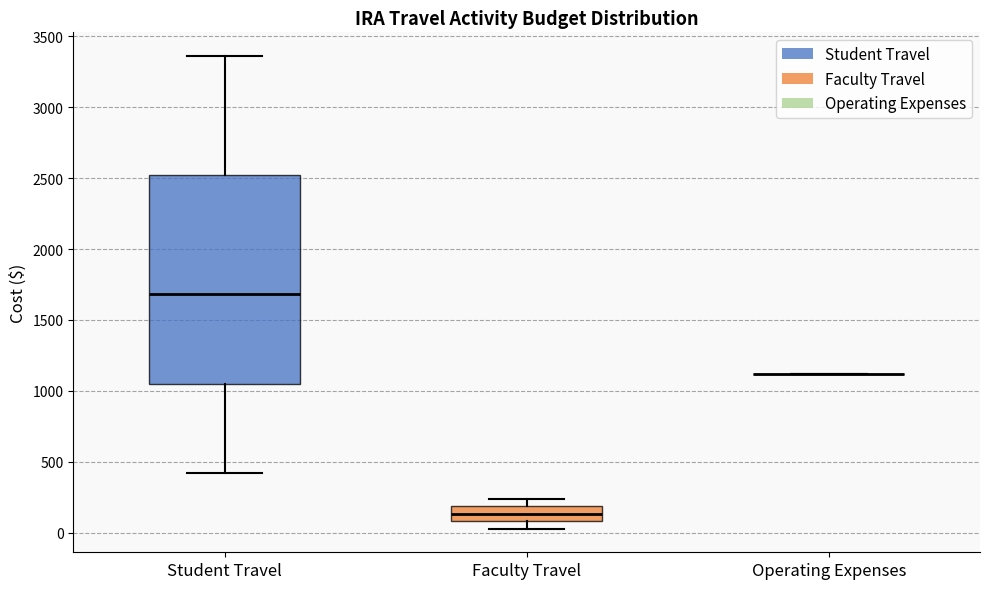

Which box is the tallest, from its lower edge to its upper edge?

Student Travel